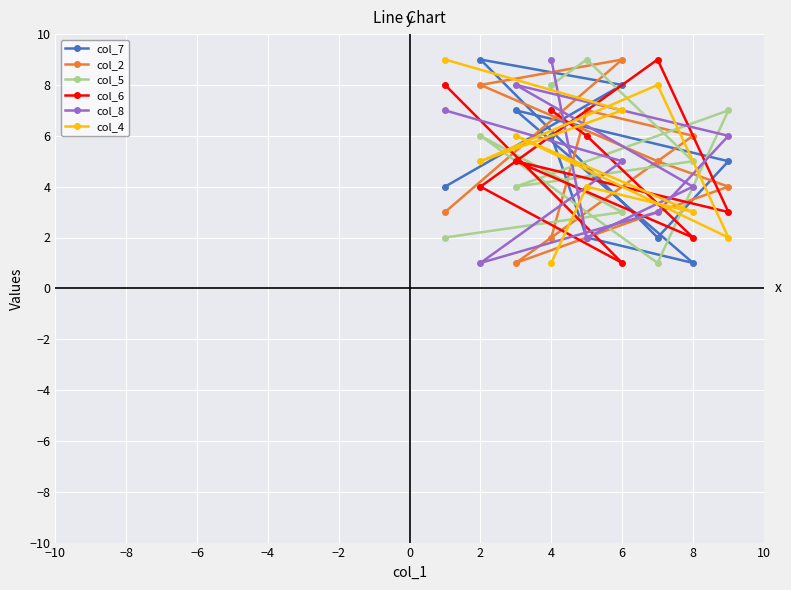

What is the difference between the second highest and second lowest values in the col_6 series?

6